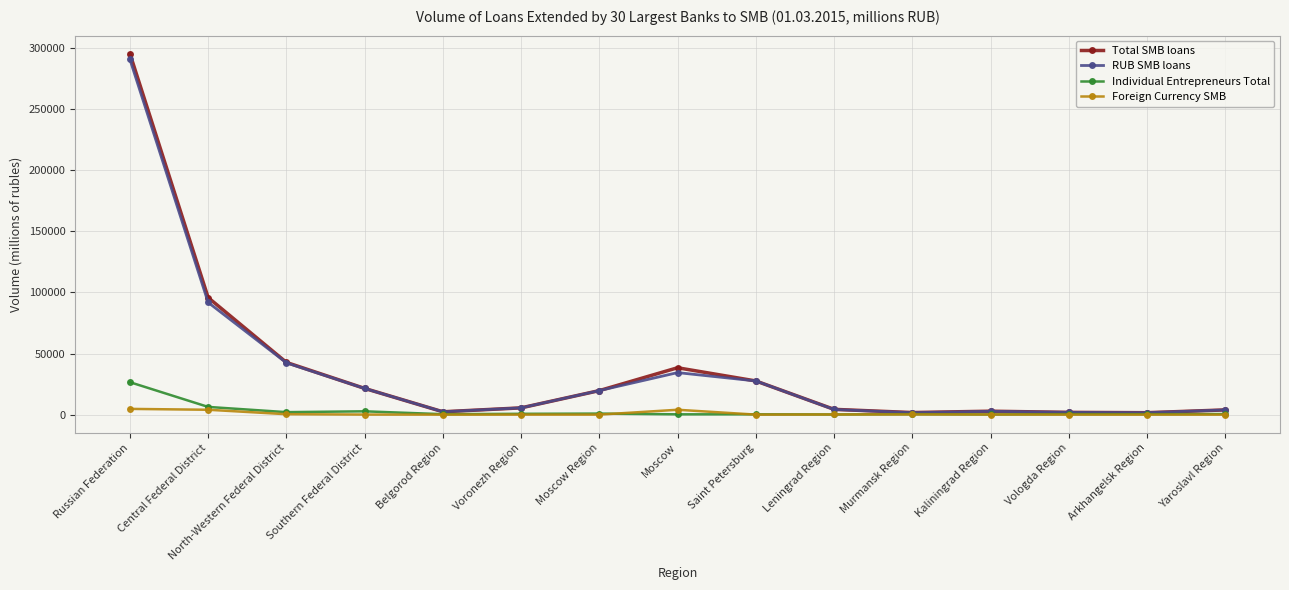

Is it true that RUB SMB loans equals 21413 at Southern Federal District?

True